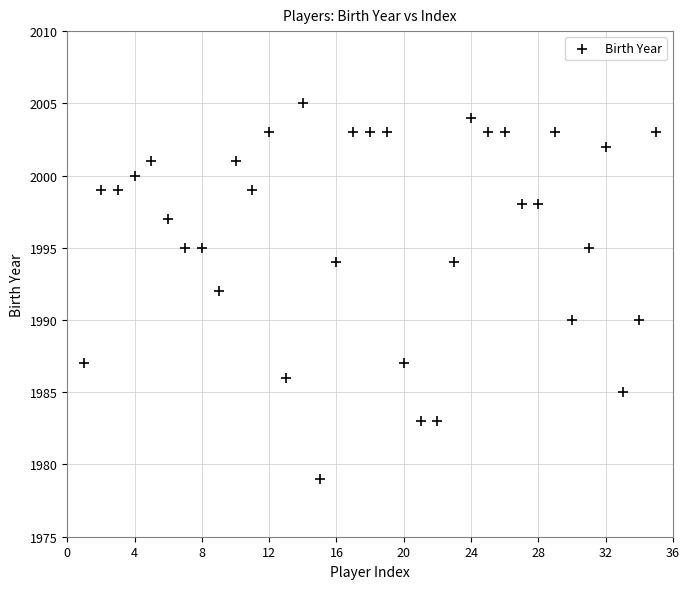

What is the range of Y values (max minus min)?

26